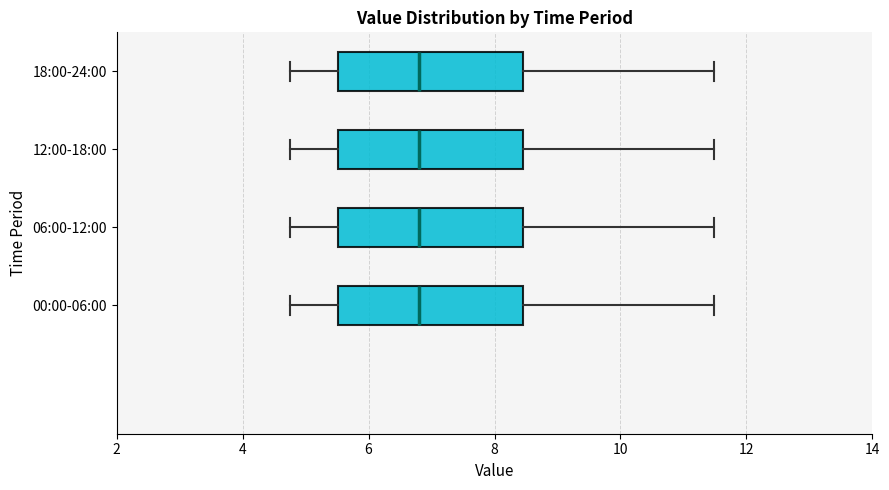

Reading bottom to top, transcribe this box plot: for each box, give where its median line is, the range the box spans, and where its two whiskers end, as read against the x-axis. The values are not printed on the chart, so give them approximately, as read against the axis.

00:00-06:00: median 6.8, box 5.6 to 8.4, whiskers 4.8 to 11.4
06:00-12:00: median 6.8, box 5.6 to 8.4, whiskers 4.8 to 11.4
12:00-18:00: median 6.8, box 5.6 to 8.4, whiskers 4.8 to 11.4
18:00-24:00: median 6.8, box 5.6 to 8.4, whiskers 4.8 to 11.4